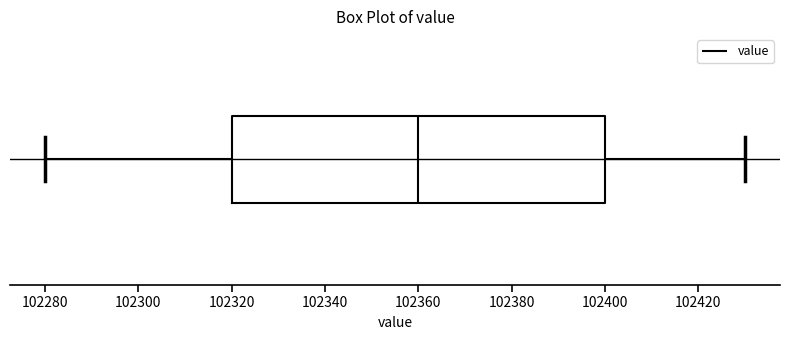

Where does the median line of the box sit on the x-axis? The values are not printed on the chart, so give them approximately, as read against the axis.

102360